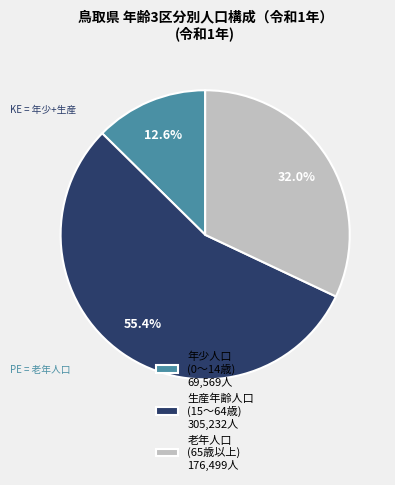

Which slice represents more than half of the pie?

生産年齢人口 (15～64歳) 305,232人